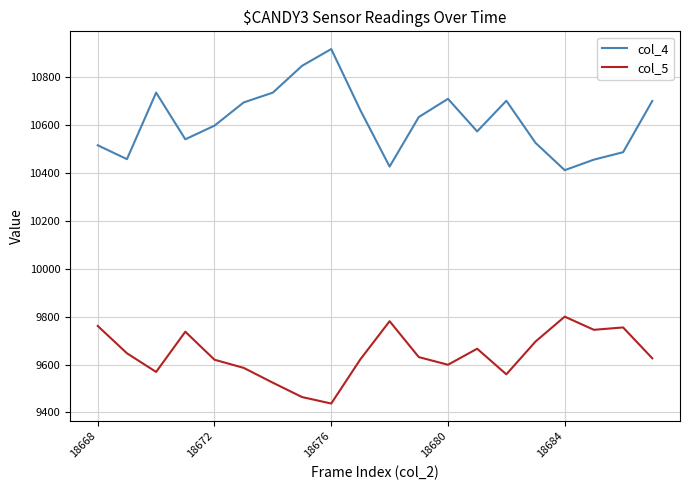

How many lines are shown in the chart?

2